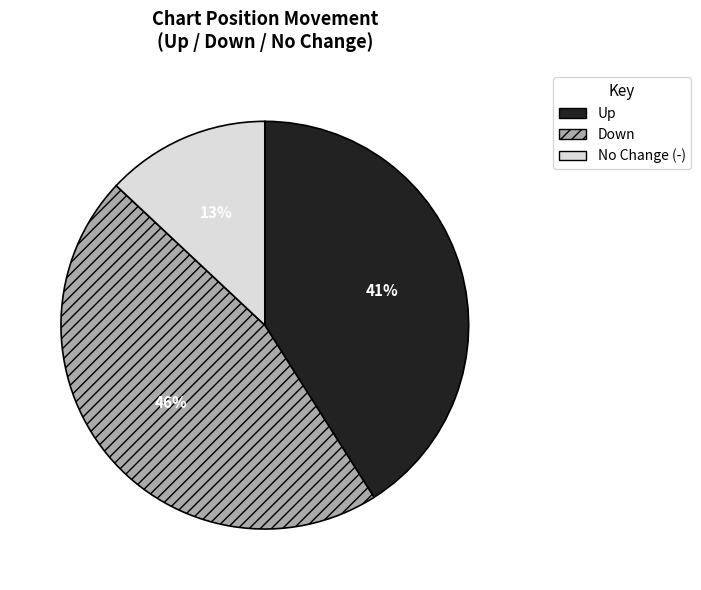

Is there any slice that represents more than half of the pie?

No